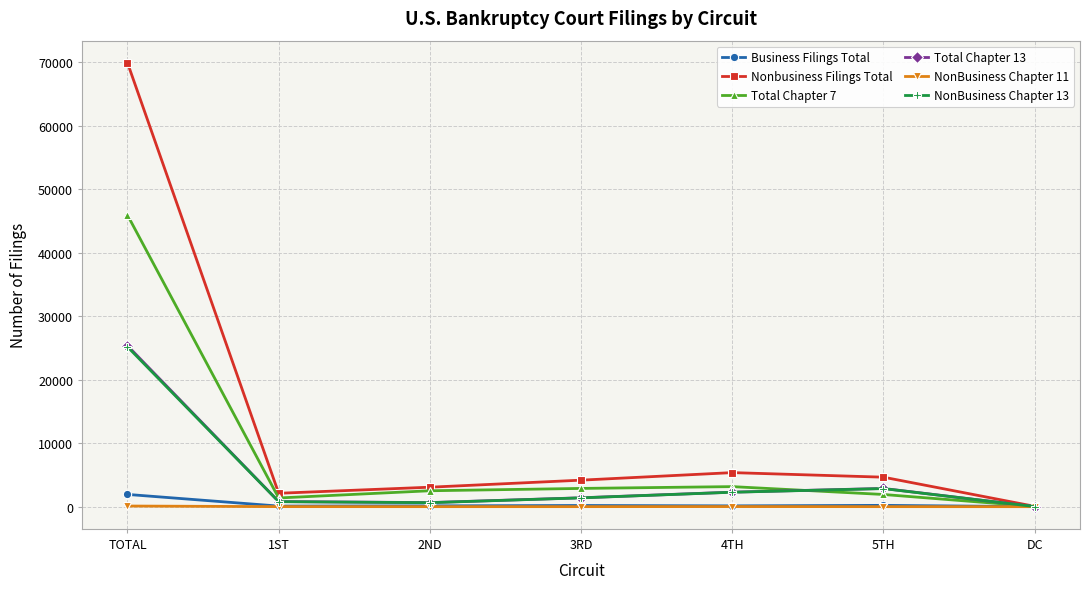

Which series has the largest total across all categories?

Nonbusiness Filings Total